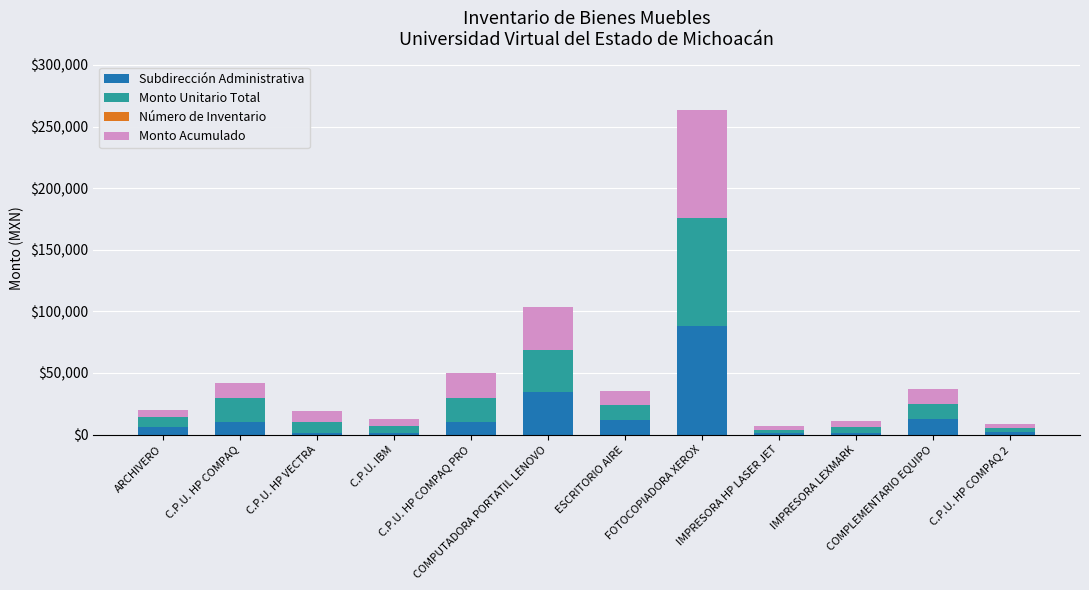

What is the sum of all Subdirección Administrativa values?

178584.9